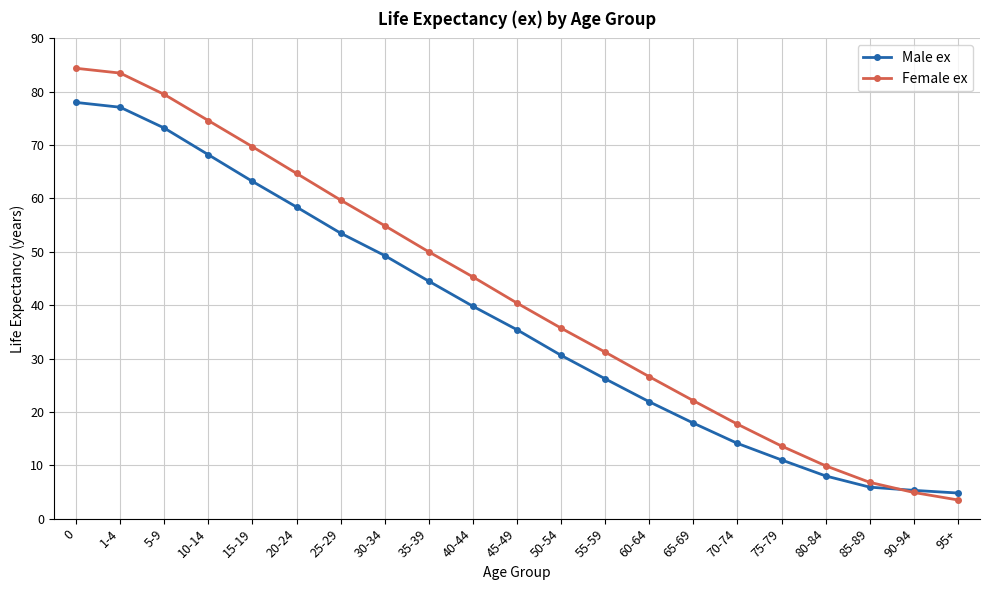

The value of Male ex at 55-59 is 26.2. True or false?

True